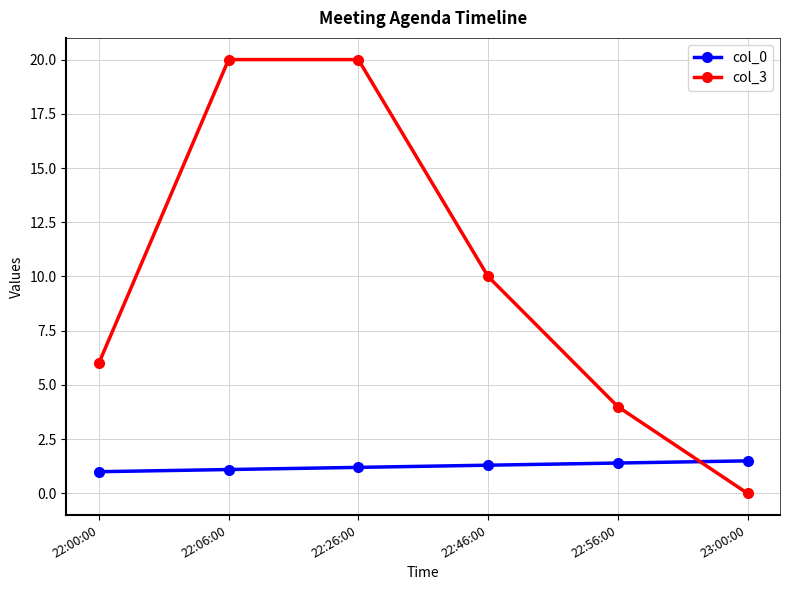

What is the spread (max minus min) of values at 22:00:00?

5.0